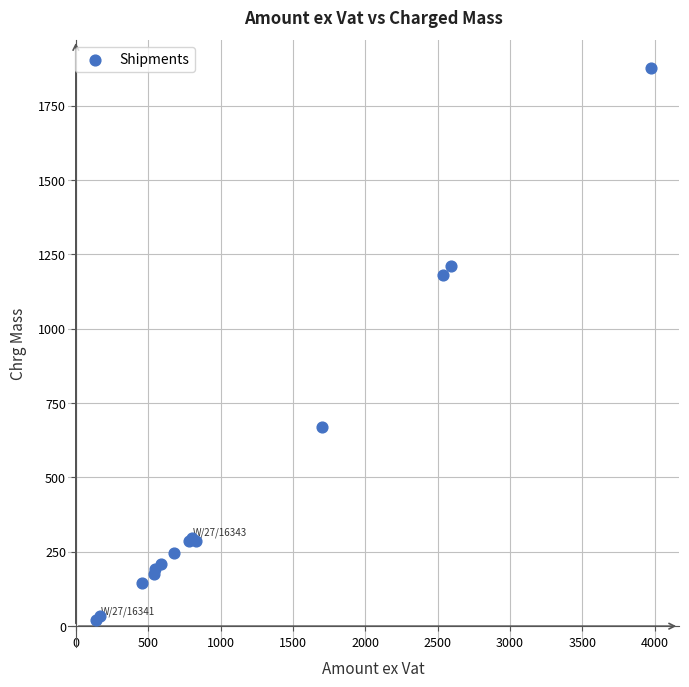

What Y value in the scatter plot is closest to 950?

1182